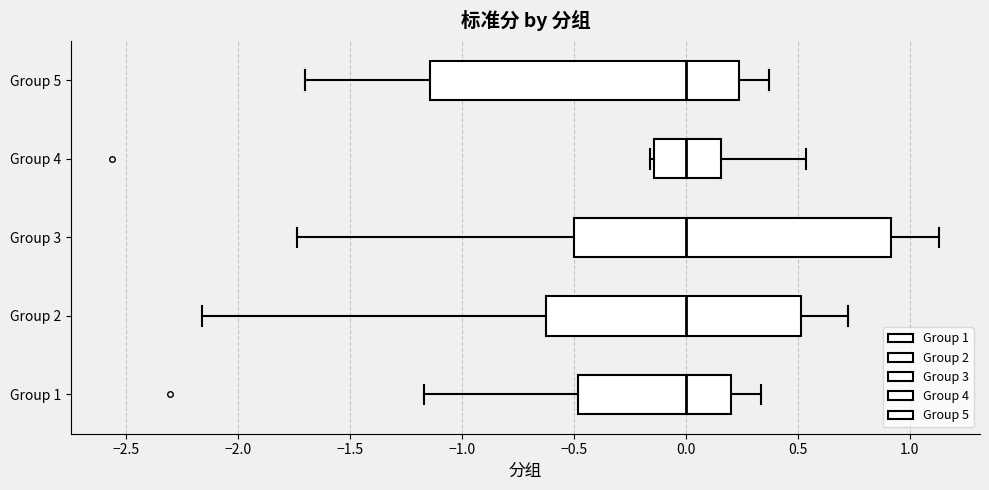

Reading bottom to top, transcribe this box plot: for each box, give where its median line is, the range the box spans, and where its two whiskers end, as read against the x-axis. The values are not printed on the chart, so give them approximately, as read against the axis.

Group 1: median 0.00, box -0.50 to 0.20, whiskers -1.15 to 0.35
Group 2: median 0.00, box -0.65 to 0.50, whiskers -2.15 to 0.70
Group 3: median 0.00, box -0.50 to 0.90, whiskers -1.75 to 1.15
Group 4: median 0.00, box -0.15 to 0.15, whiskers -0.15 (just left of the box's left edge) to 0.55
Group 5: median 0.00, box -1.15 to 0.25, whiskers -1.70 to 0.35